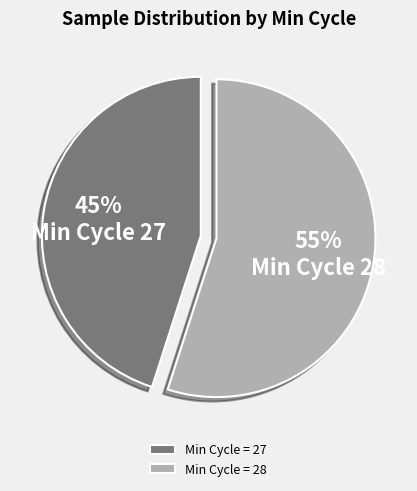

How many slices are in this pie chart?

2